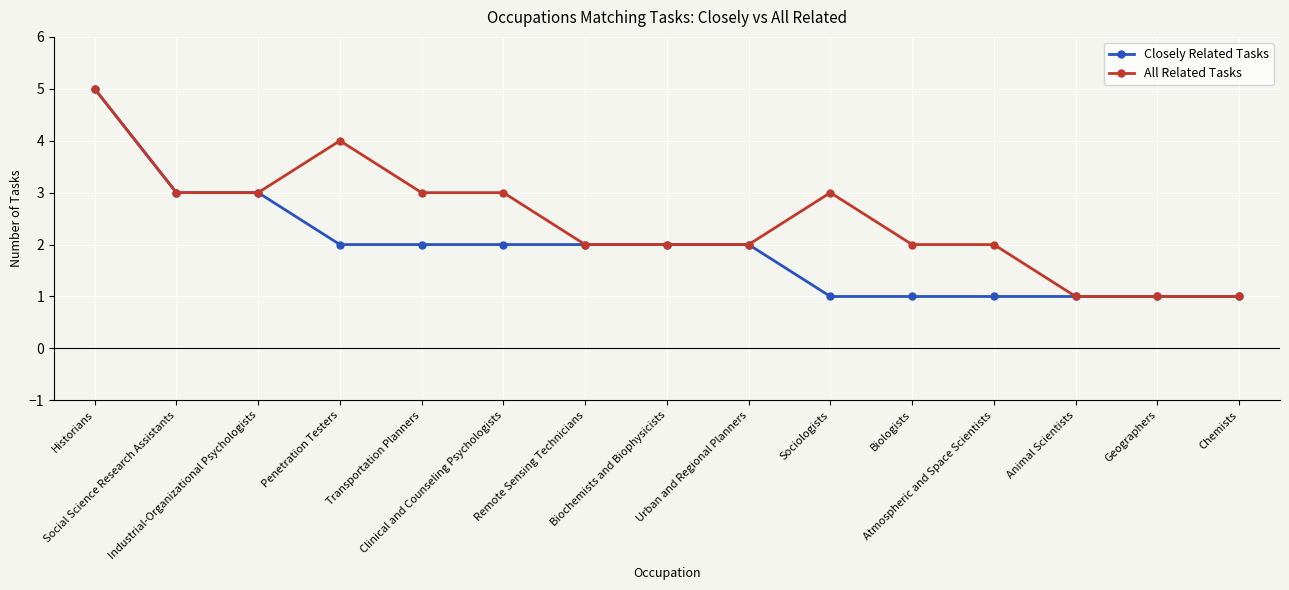

Reading left to right, extract all data points from this chart.

Closely Related Tasks: 5	3	3	2	2	2	2	2	2	1	1	1	1	1	1
All Related Tasks: 5	3	3	4	3	3	2	2	2	3	2	2	1	1	1